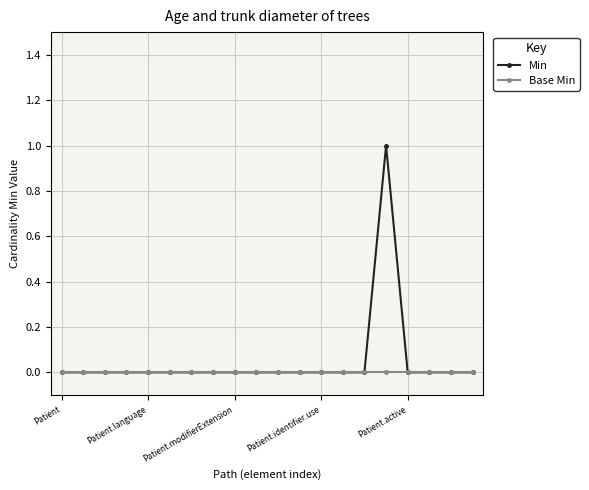

List the series in order of their peak value, highest first.

Min, Base Min